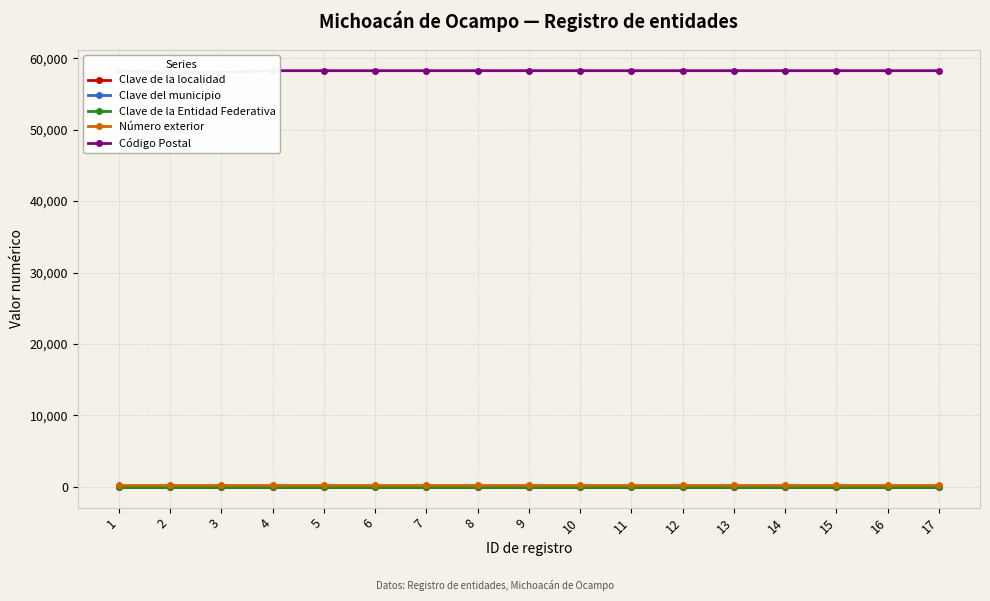

True or false: Clave de la localidad has a value of 1 at 1.

True